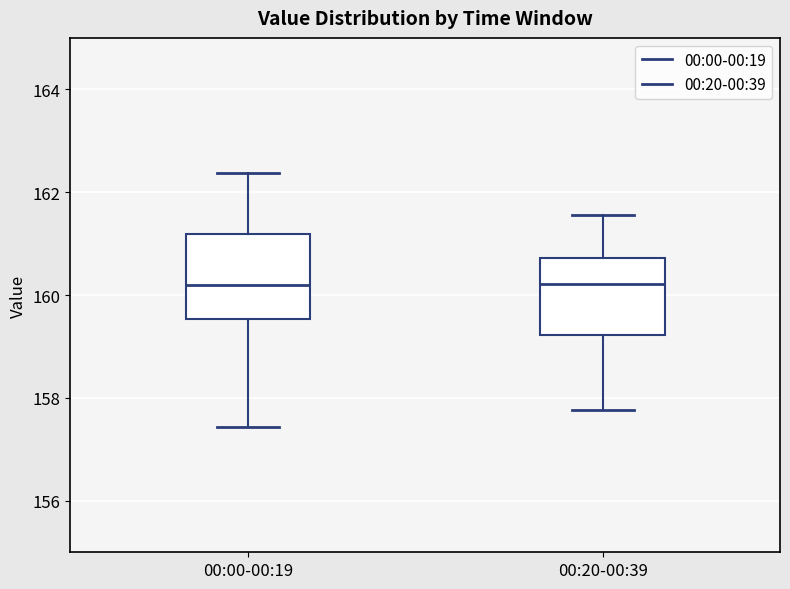

Reading left to right, transcribe this box plot: for each box, give where its median line is, the range the box spans, and where its two whiskers end, as read against the y-axis. The values are not printed on the chart, so give them approximately, as read against the axis.

00:00-00:19: median 160.2, box 159.6 to 161.2, whiskers 157.4 to 162.4
00:20-00:39: median 160.2, box 159.2 to 160.8, whiskers 157.8 to 161.6